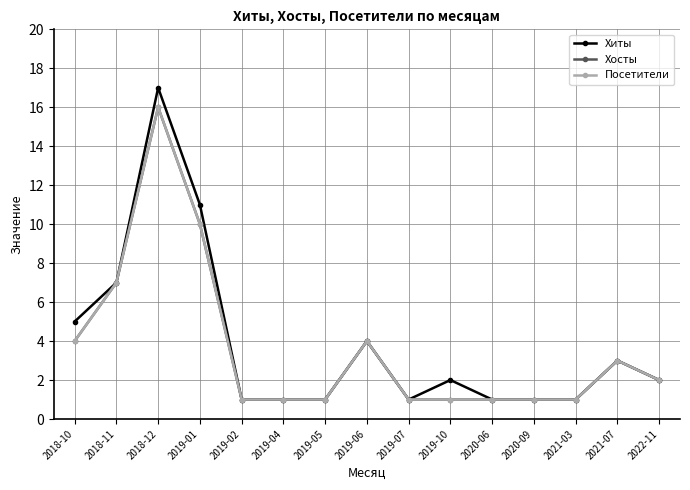

True or false: Хиты has more than 1 interior local peaks.

True